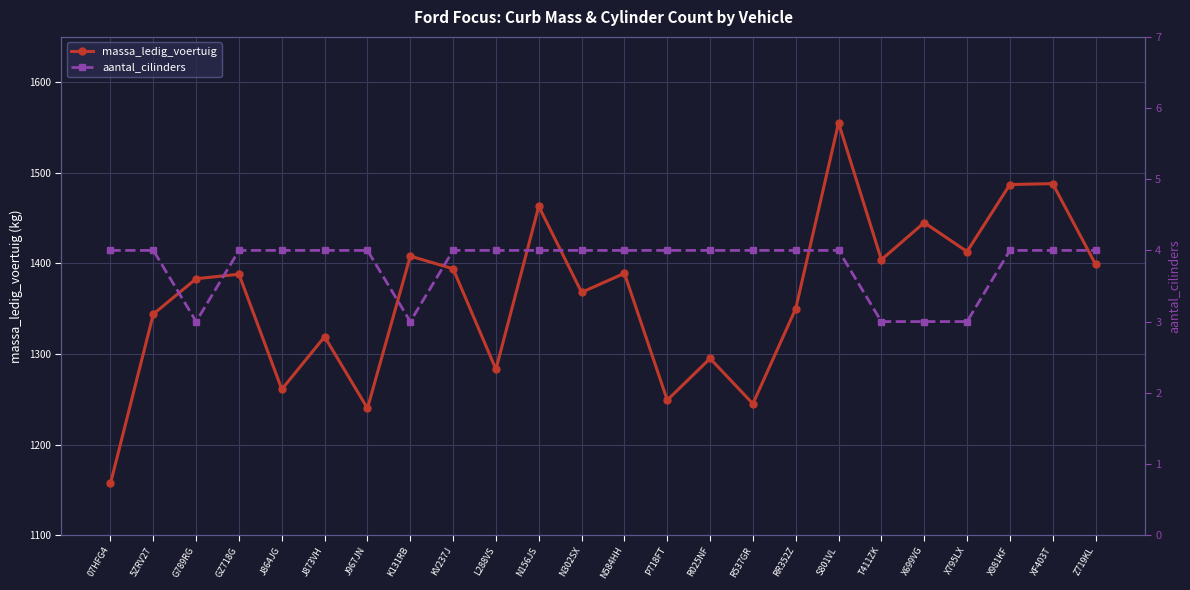

What is the highest value of the aantal_cilinders series?

4